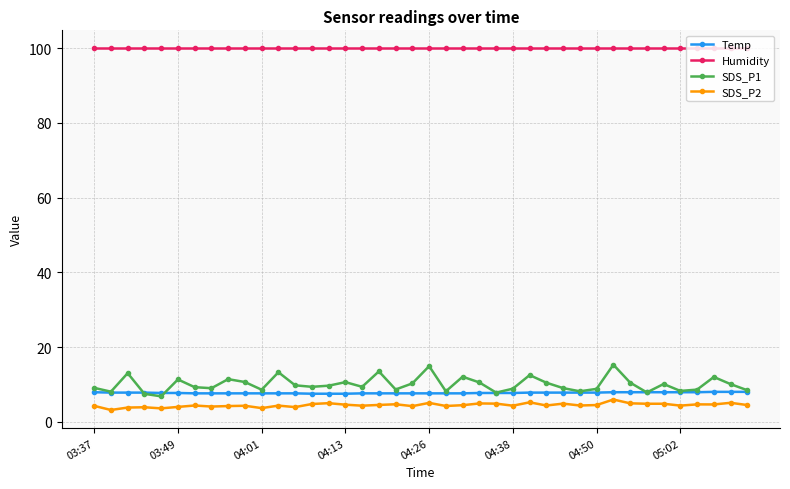

True or false: Humidity and Temp cross at least once.

False